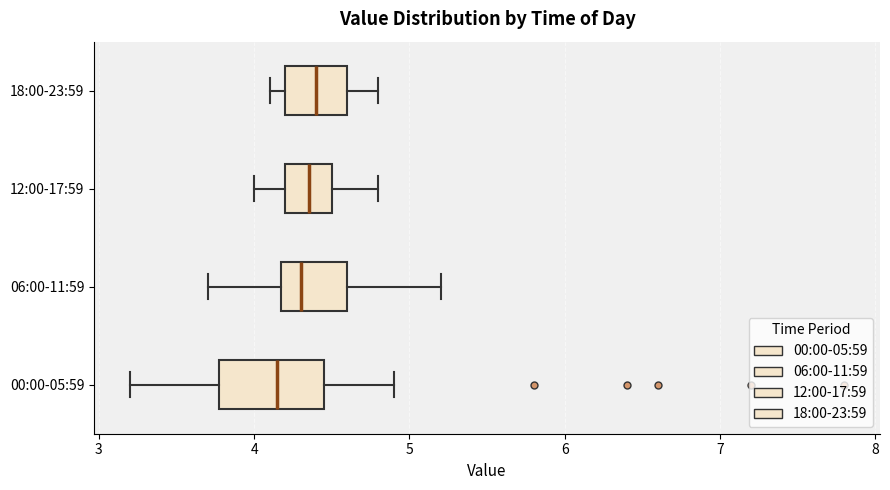

Comparing the boxes themselves (not the whiskers), which one is the widest?

00:00-05:59